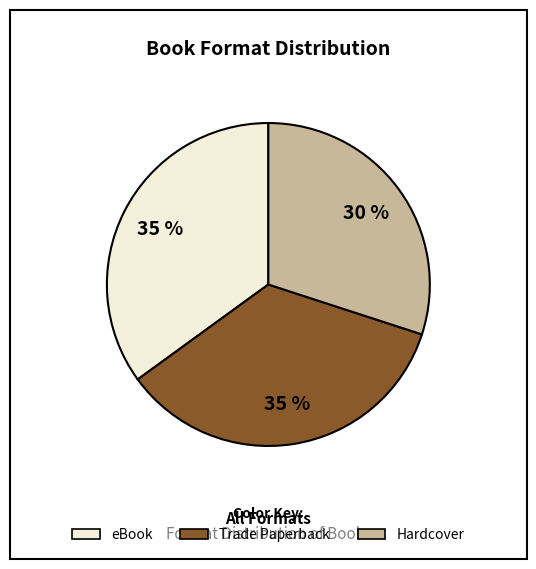

To the nearest percent, what portion does Hardcover represent?

30%